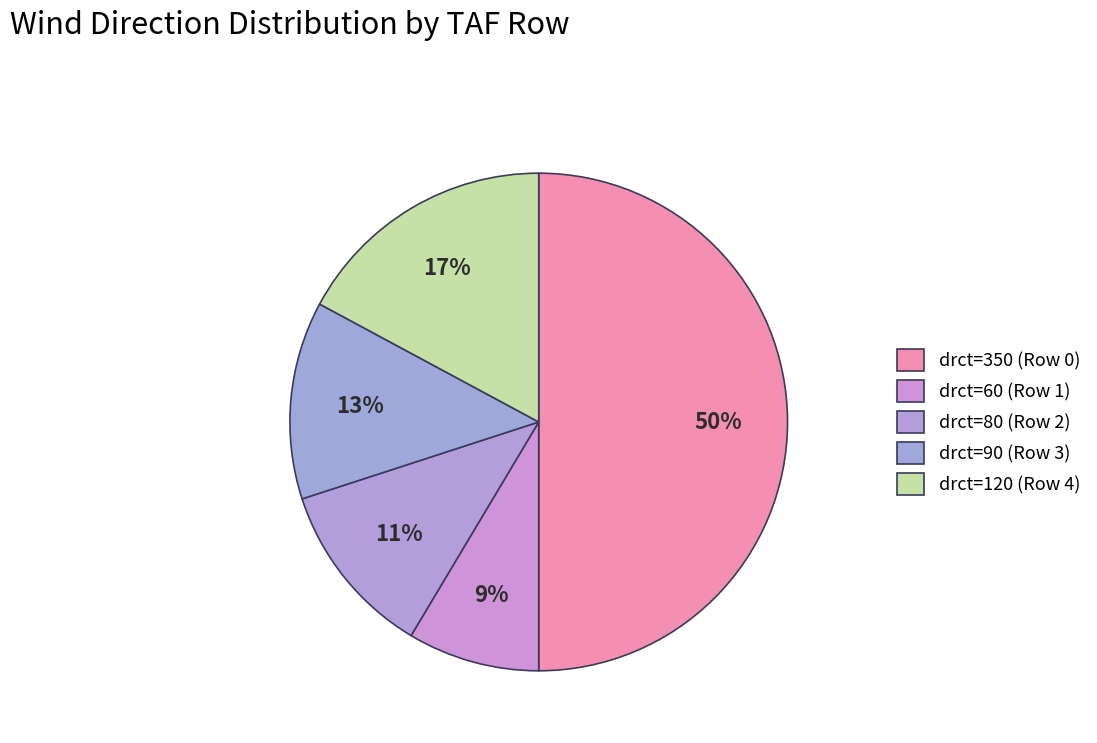

Which category has the smallest portion of the pie?

drct=60 (Row 1)